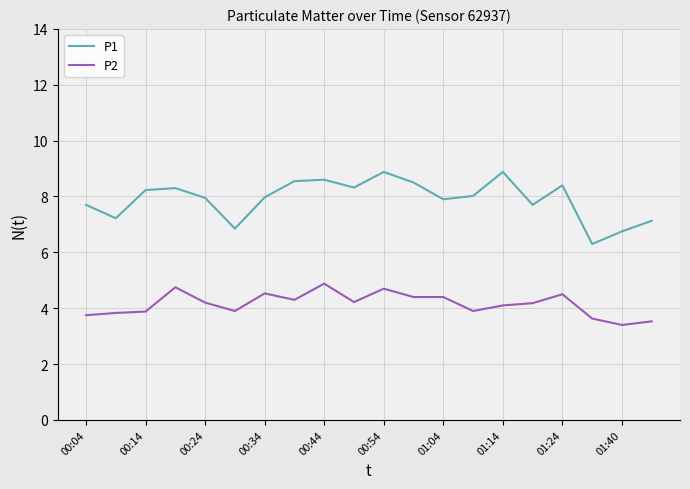

List the series in order of their overall mean, lowest first.

P2, P1